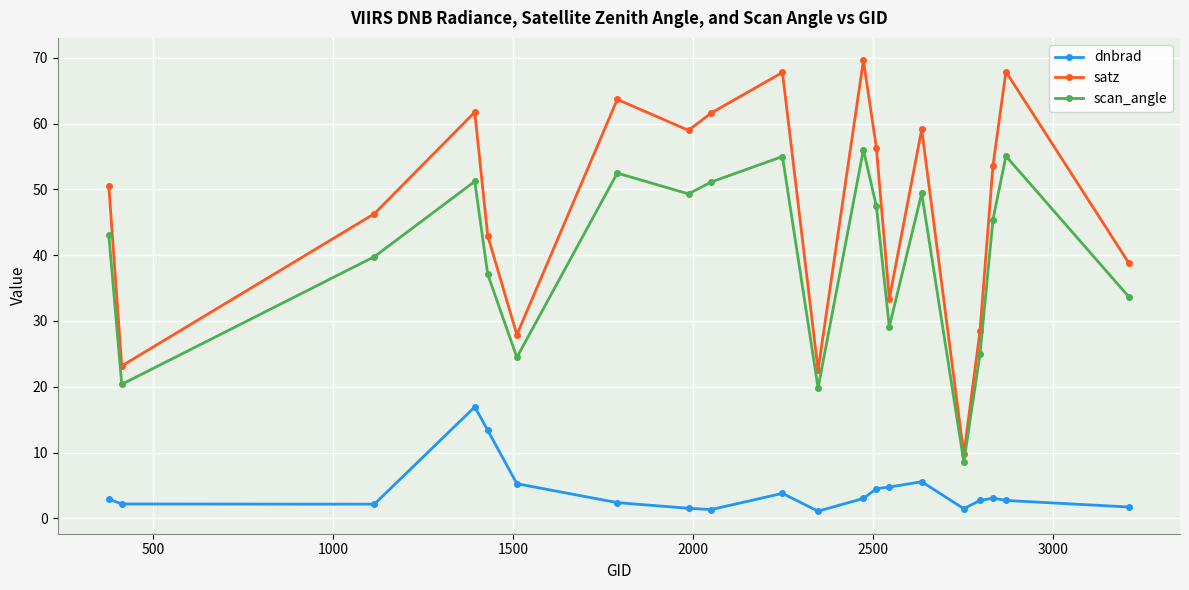

In satz, how many points are higher than both neighbors (excluding endpoints)?

6